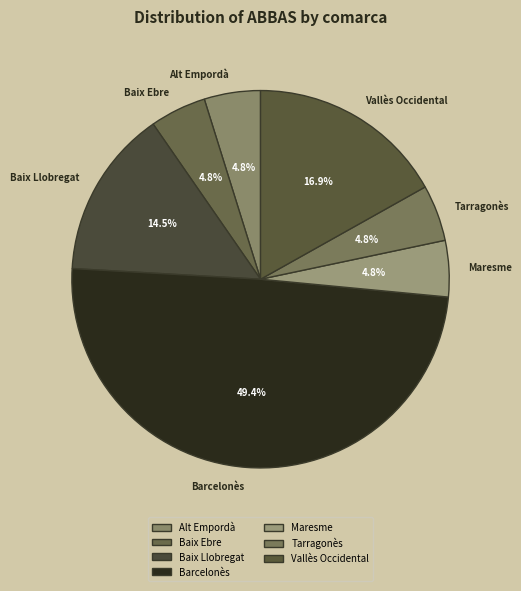

True or false: Baix Ebre accounts for 5% of the total.

True